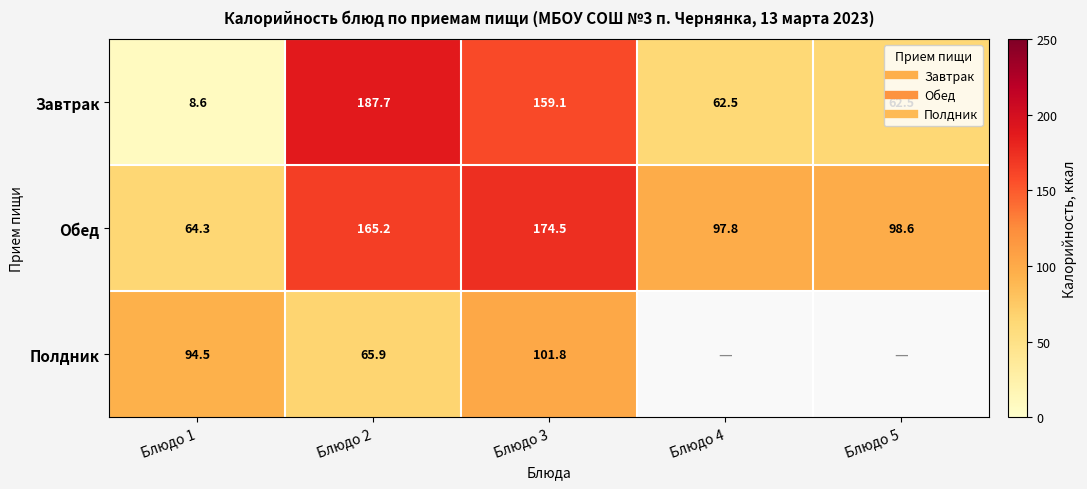

What is the total value across all series at Блюдо 1?

167.4